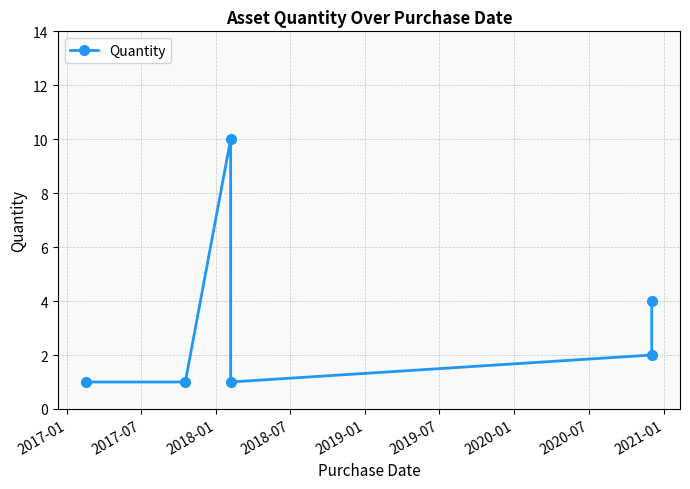

Is it true that the value at 2017-01 is 1?

False